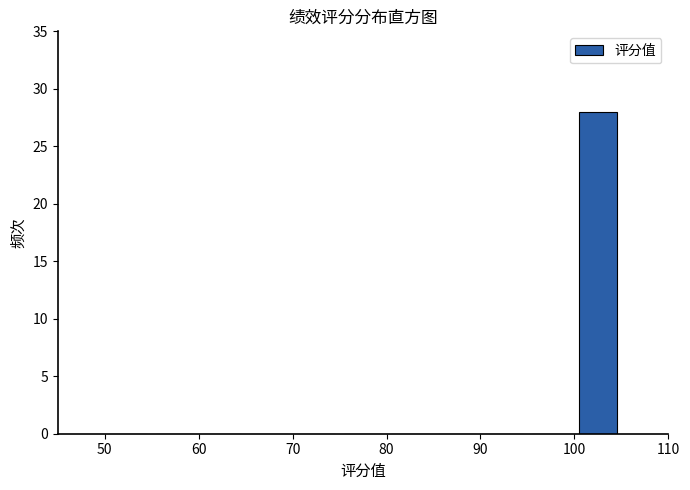

Reading left to right, transcribe this chart: for each bar, give the range it covers on the x-axis and its height. The values are not printed on the chart, so give them approximately, as read against the axis.

50 to 55: 0
55 to 60: 0
60 to 65: 0
65 to 70: 0
70 to 75: 0
75 to 80: 0
80 to 85: 0
85 to 90: 0
90 to 95: 0
95 to 100: 0
100 to 105: 28